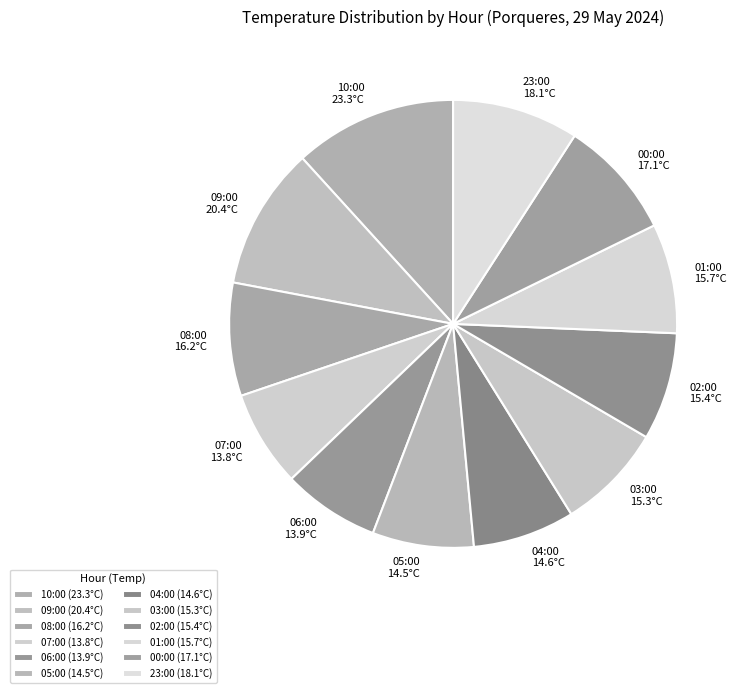

Is it true that 01:00 is 8% of the pie?

True